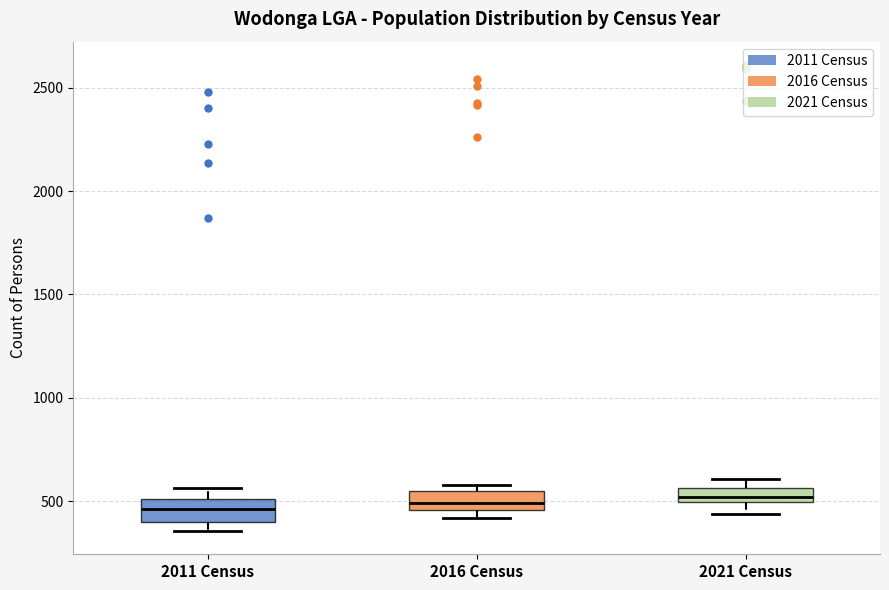

Where does the lower whisker of the box for 2021 Census end on the y-axis? The values are not printed on the chart, so give them approximately, as read against the axis.

450